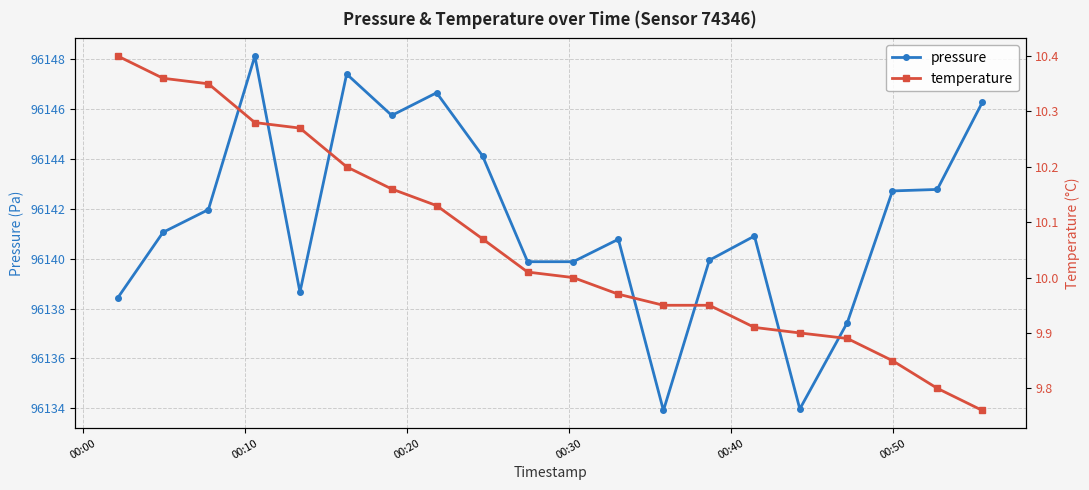

What is the minimum value for pressure?

96133.9